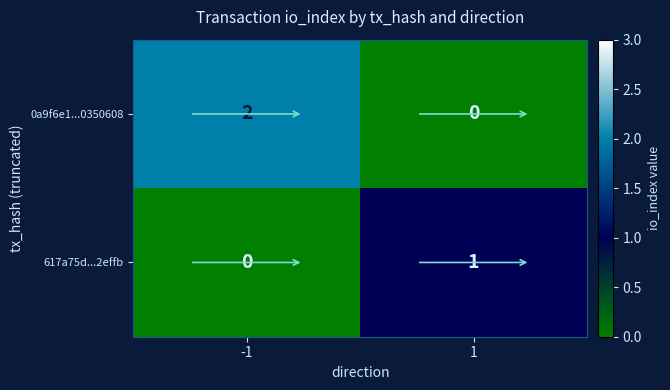

True or false: 0a9f6e1...0350608 has a value of 1 at 1.

False